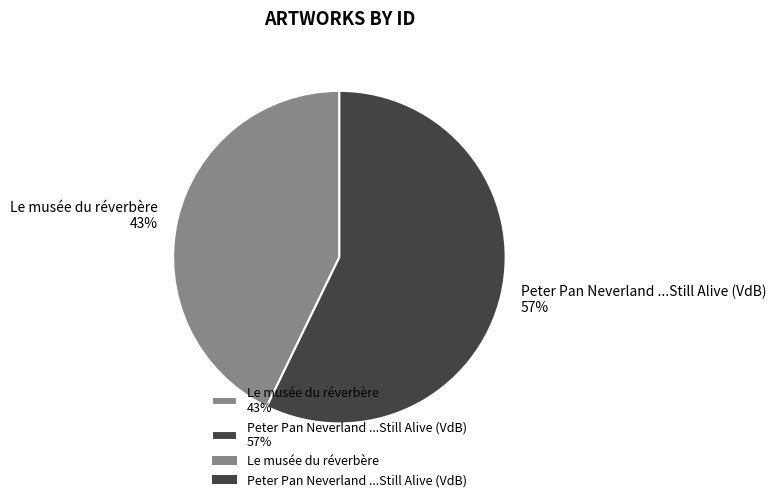

To the nearest percent, what is the difference between the largest and smallest slice percentages?

14%